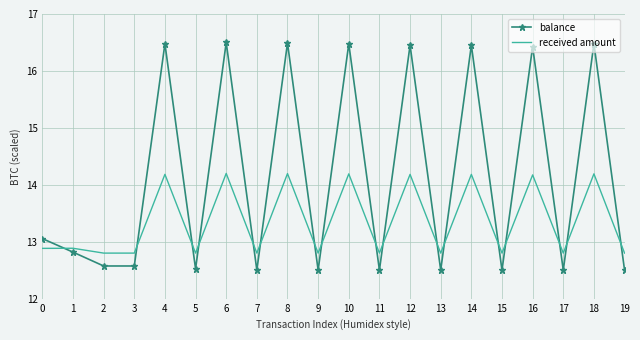

True or false: balance has more than 0 points higher than both neighbors.

True